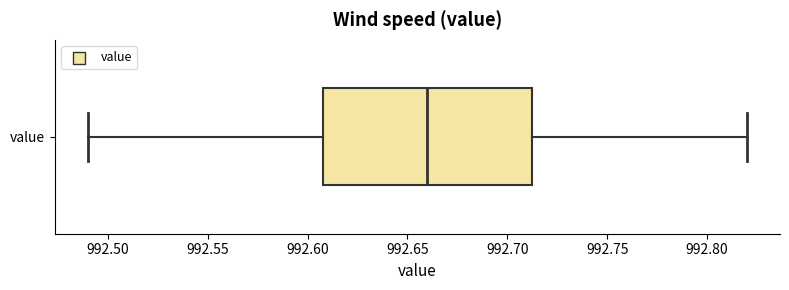

Where does the left whisker of the box for value end on the x-axis? The values are not printed on the chart, so give them approximately, as read against the axis.

992.490